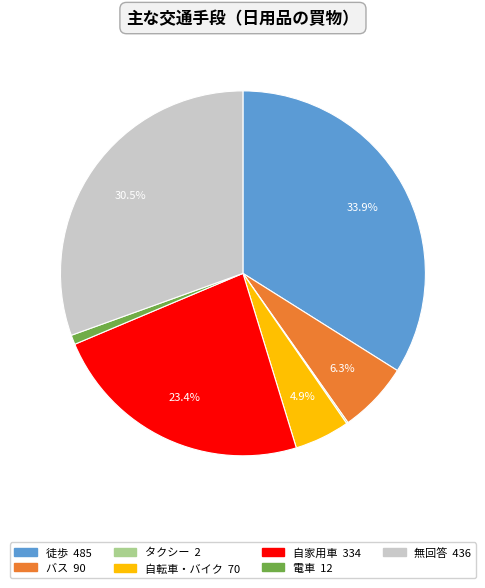

Which category has the biggest portion of the pie?

徒歩